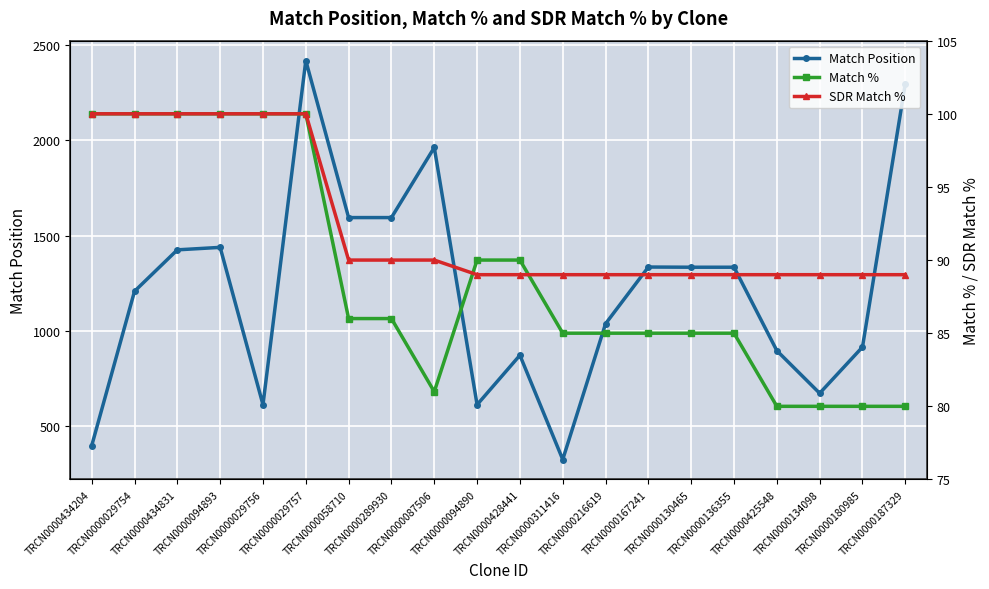

Rank the categories by SDR Match % value from lowest to highest.

TRCN0000094890, TRCN0000428441, TRCN0000311416, TRCN0000216619, TRCN0000167241, TRCN0000130465, TRCN0000136355, TRCN0000425548, TRCN0000134098, TRCN0000180985, TRCN0000187329, TRCN0000058710, TRCN0000289930, TRCN0000087506, TRCN0000434204, TRCN0000029754, TRCN0000434831, TRCN0000094893, TRCN0000029756, TRCN0000029757